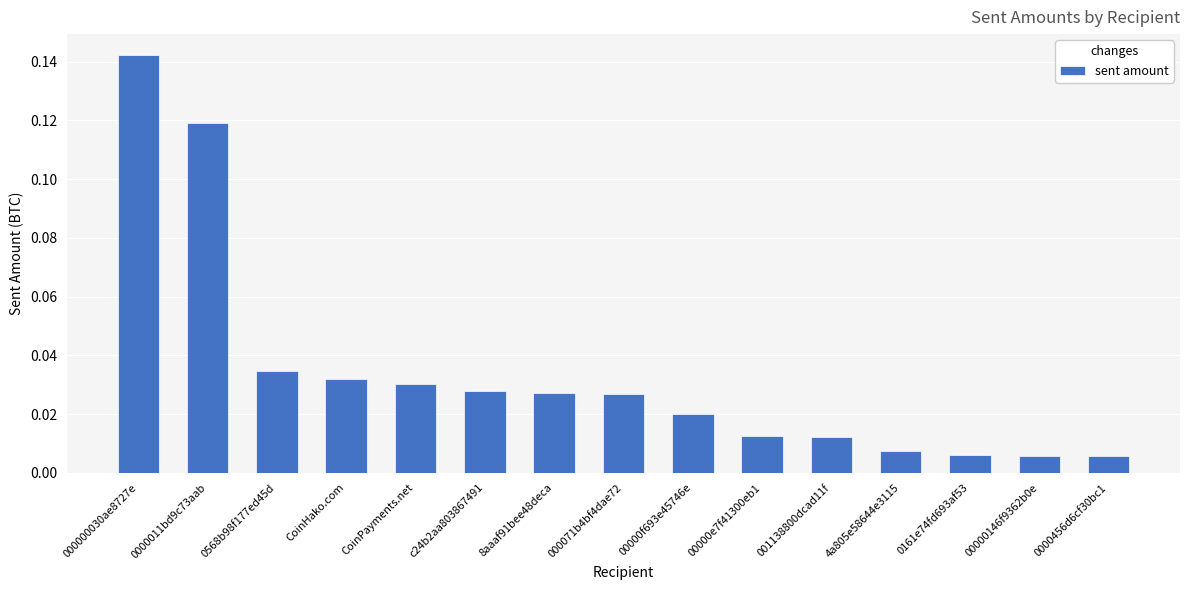

How many series are shown in this chart?

1